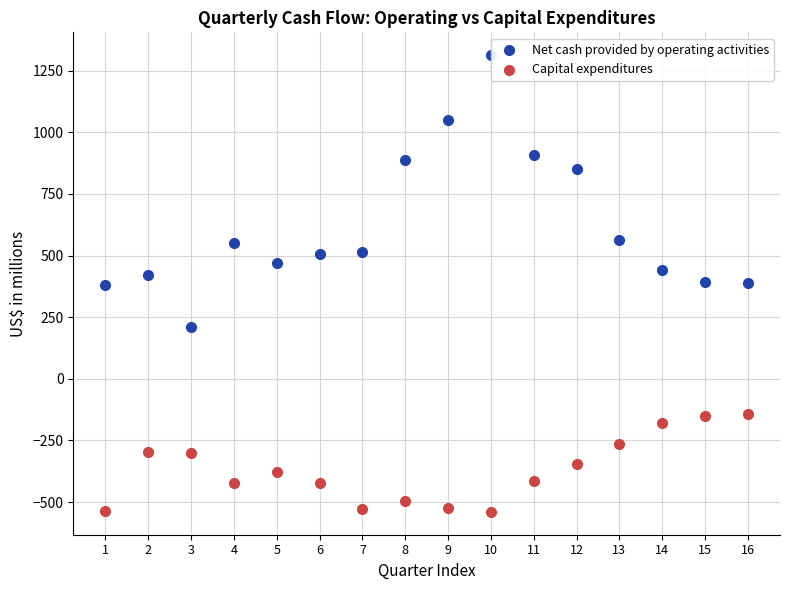

What is the X range (max minus min) for the scatter plot?

15